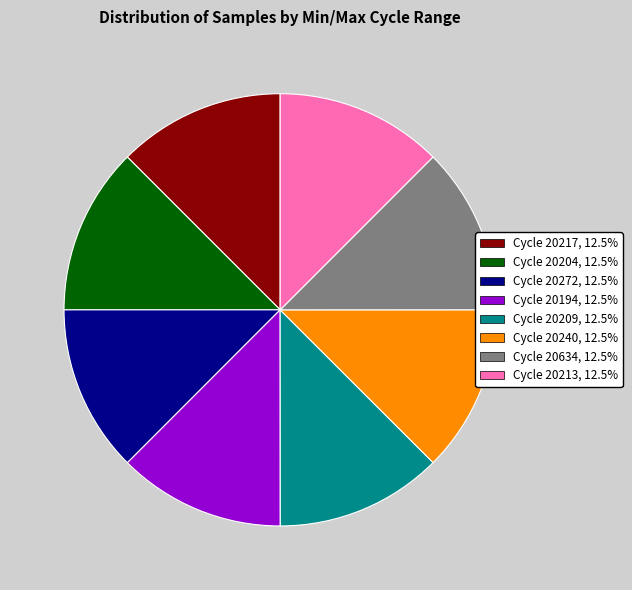

Combined, do Cycle 20204, 12.5% and Cycle 20240, 12.5% account for over 50%?

No